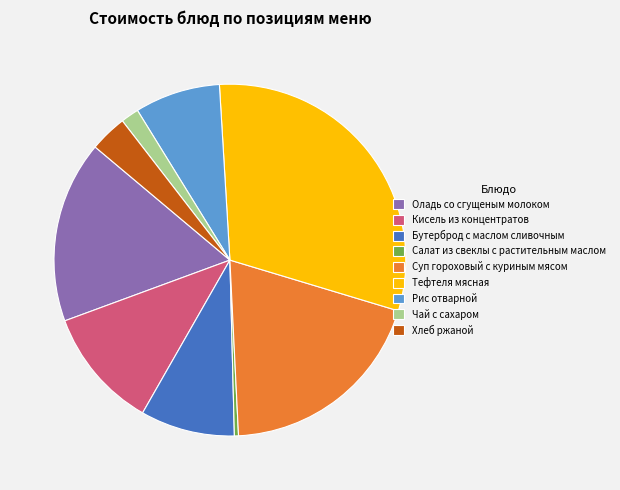

Which has a higher value, Салат из свеклы с растительным маслом or Суп гороховый с куриным мясом?

Суп гороховый с куриным мясом